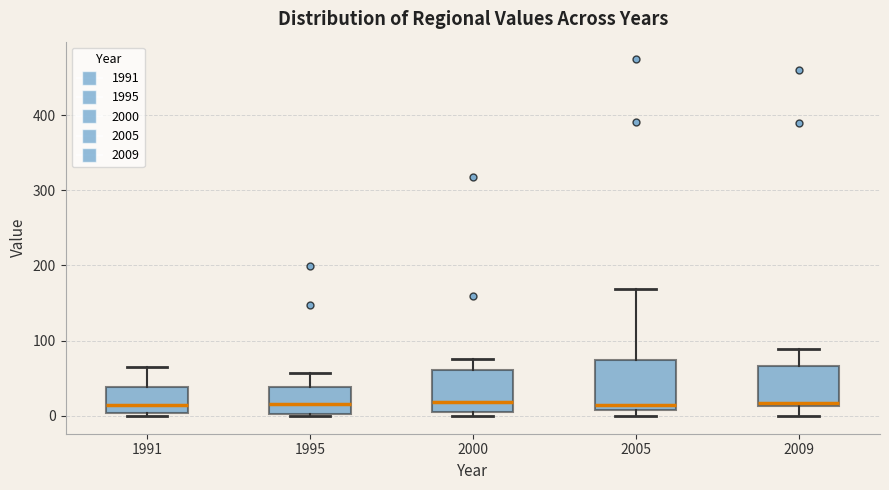

Reading left to right, read every box against the y-axis: the position of its median line, the range the box covers, and the ends of its whiskers. The values are not printed on the chart, so give them approximately, as read against the axis.

1991: median 20, box 0 to 40, whiskers 0 (just below the box's lower edge) to 70
1995: median 20, box 0 to 40, whiskers 0 (just below the box's lower edge) to 60
2000: median 20, box 10 to 60, whiskers 0 to 80
2005: median 10 (just above the box's lower edge), box 10 to 70, whiskers 0 to 170
2009: median 20, box 10 to 70, whiskers 0 to 90